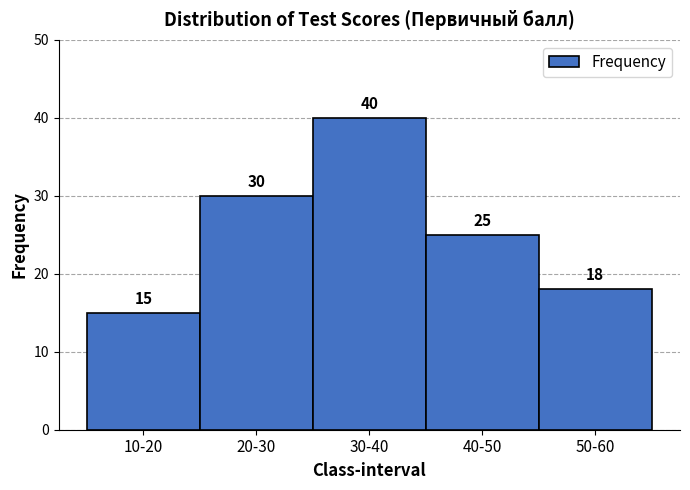

Reading left to right, extract all data points from this chart.

15	30	40	25	18